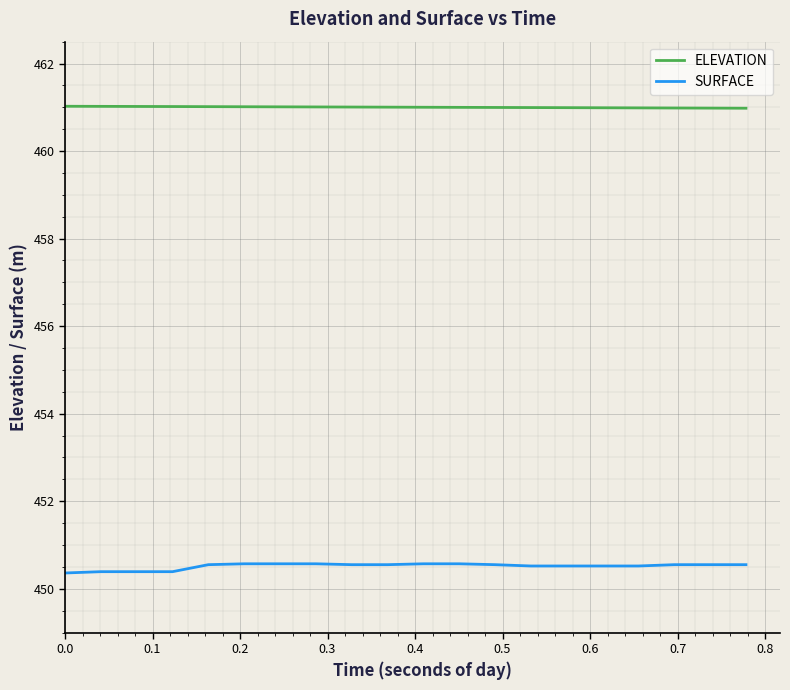

Which series has the widest spread of values?

SURFACE